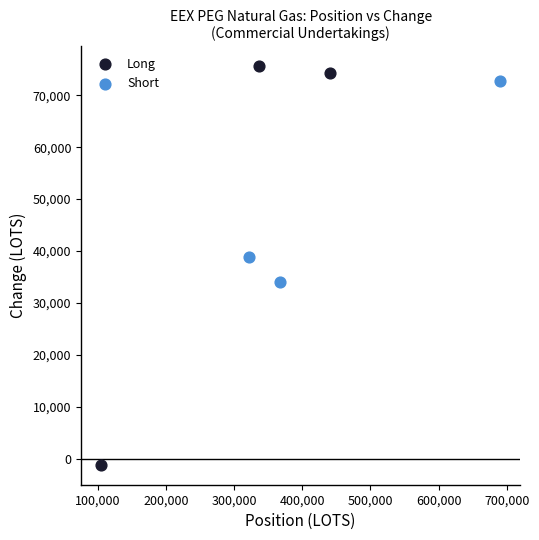

Which series contains the lowest Y value?

Long